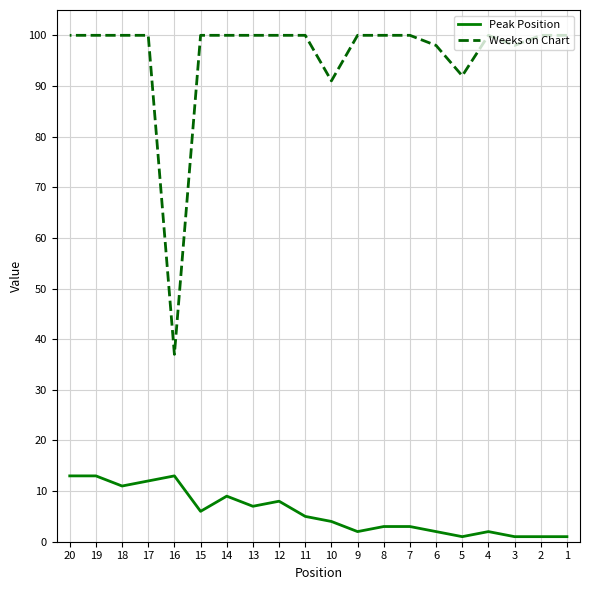

True or false: Peak Position and Weeks on Chart intersect in this chart.

False